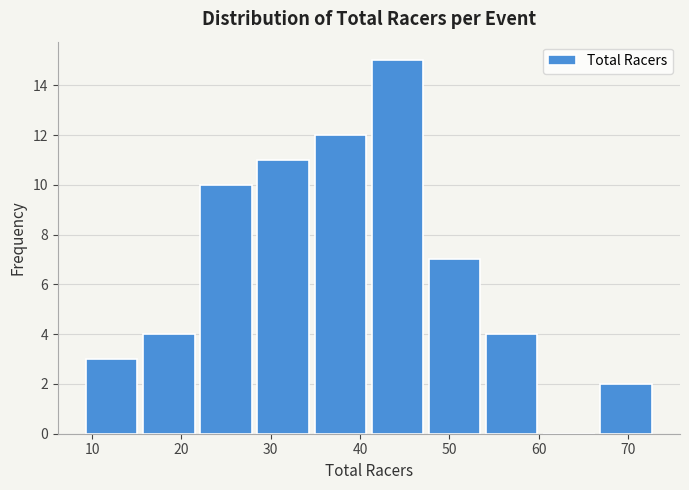

Which range on the x-axis has the tallest bar?

41.0 to 47.4